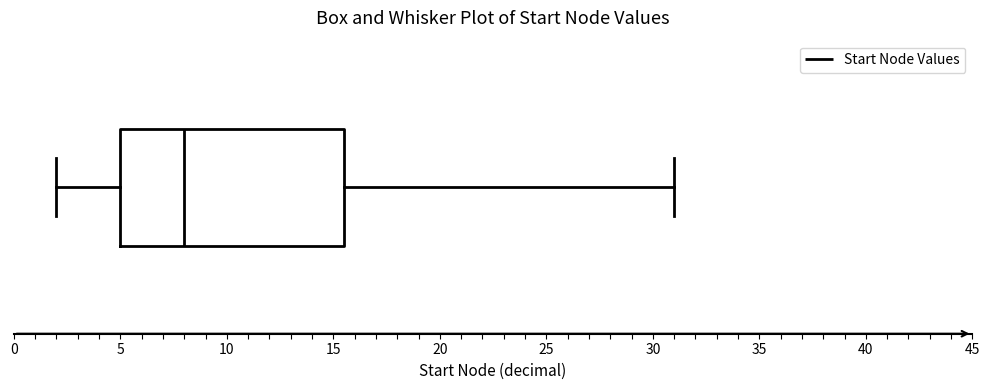

Transcribe this box plot: give where the median line is, the range the box spans, and where the two whiskers end, as read against the x-axis. The values are not printed on the chart, so give them approximately, as read against the axis.

median 8.0, box 5.0 to 15.5, whiskers 2.0 to 31.0